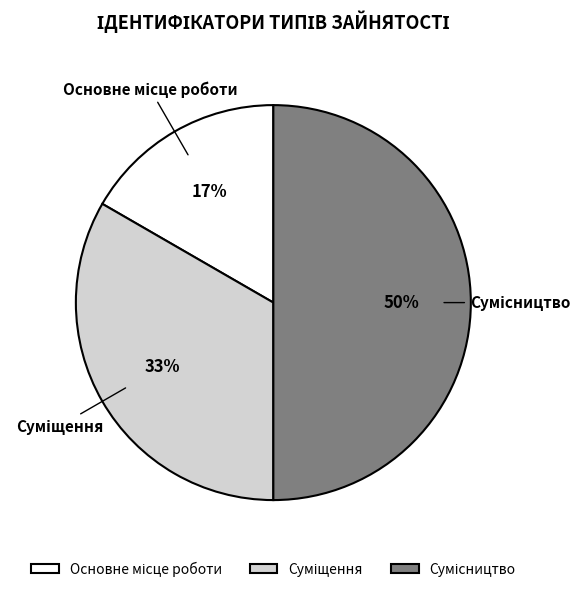

To the nearest percent, what is the difference between the largest and smallest slice percentages?

33%